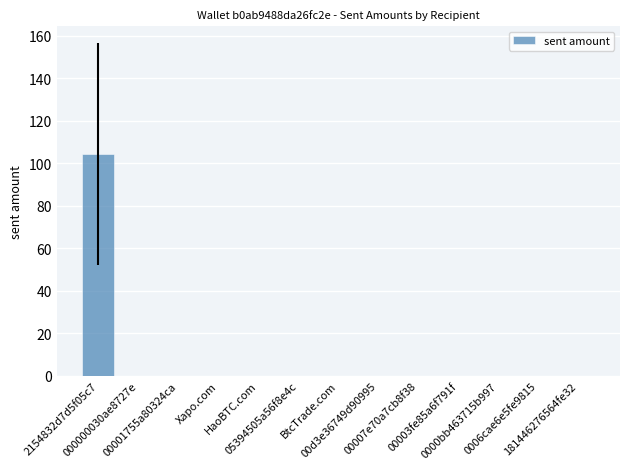

Are the bars horizontal?

No